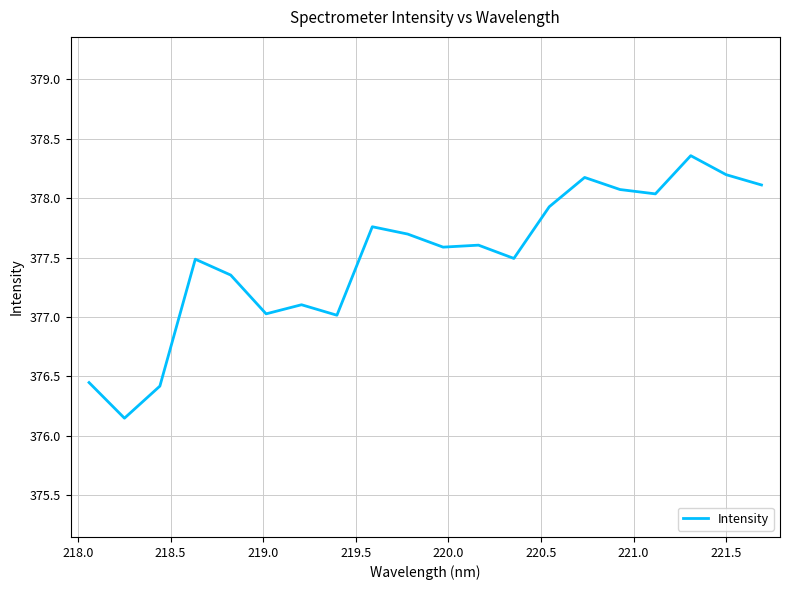

True or false: the data has more than 1 interior local peaks.

True